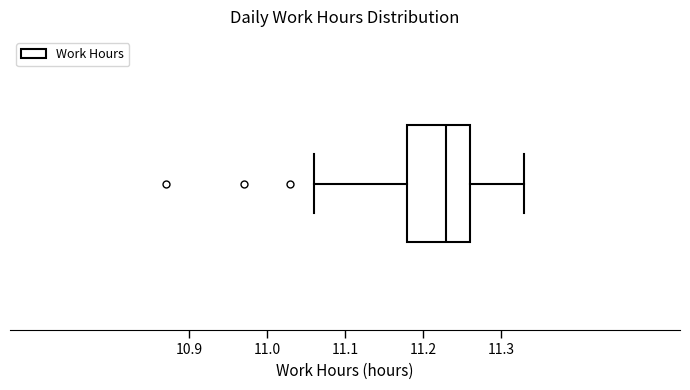

Transcribe this box plot: give where the median line is, the range the box spans, and where the two whiskers end, as read against the x-axis. The values are not printed on the chart, so give them approximately, as read against the axis.

median 11.23, box 11.18 to 11.26, whiskers 11.06 to 11.33